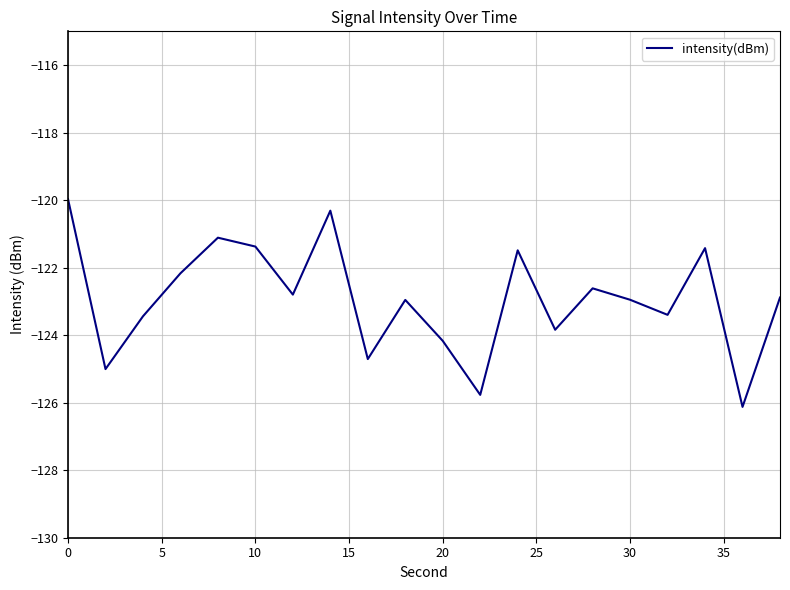

What is the difference between the maximum and minimum values?

6.2